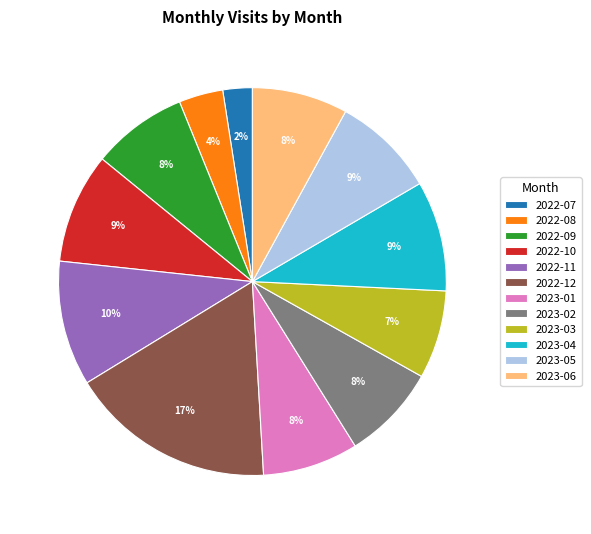

Which slice is the smallest?

2022-07